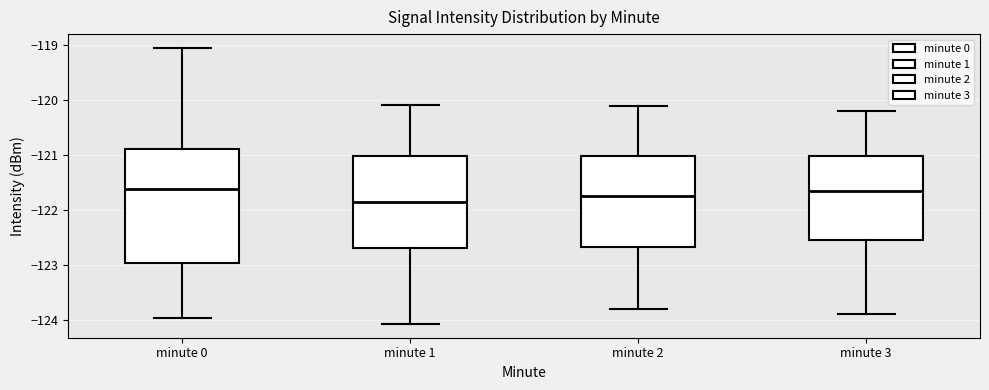

Reading left to right, transcribe this box plot: for each box, give where its median line is, the range the box spans, and where its two whiskers end, as read against the y-axis. The values are not printed on the chart, so give them approximately, as read against the axis.

minute 0: median -121.6, box -123.0 to -120.9, whiskers -124.0 to -119.0
minute 1: median -121.8, box -122.7 to -121.0, whiskers -124.1 to -120.1
minute 2: median -121.7, box -122.7 to -121.0, whiskers -123.8 to -120.1
minute 3: median -121.6, box -122.5 to -121.0, whiskers -123.9 to -120.2